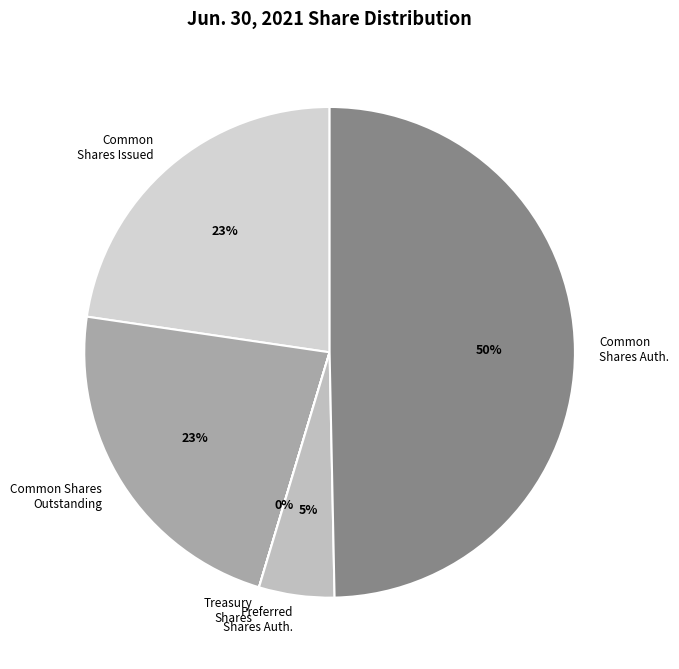

To the nearest percent, what is the difference between the Common Shares Outstanding and Common Shares Auth. slice percentages?

27%